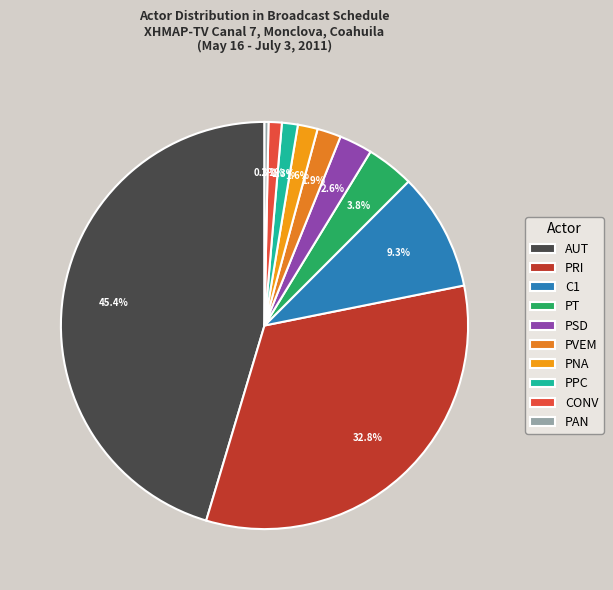

Is there a majority slice in this chart?

No